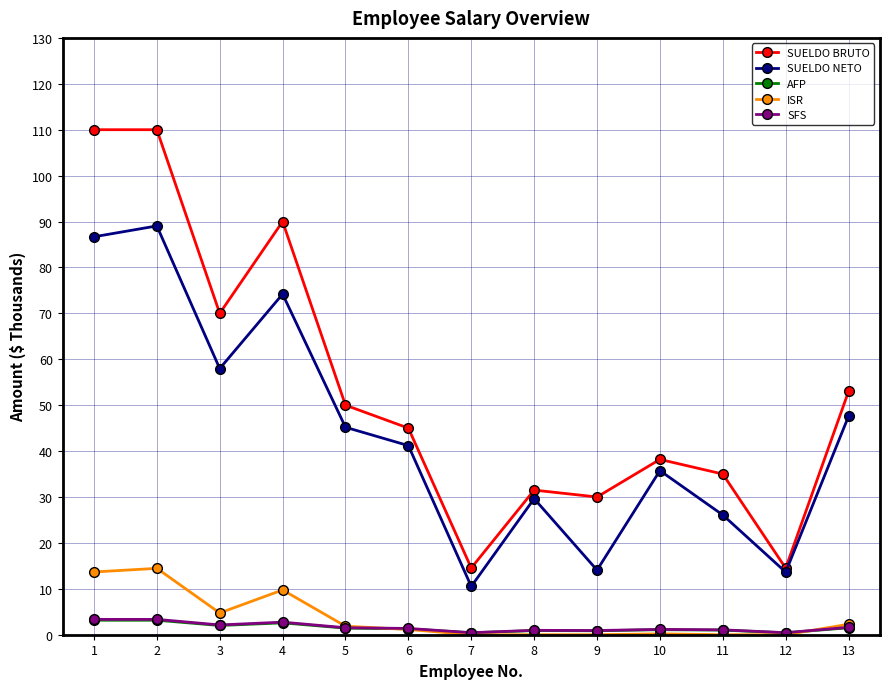

How many series are shown in this chart?

5